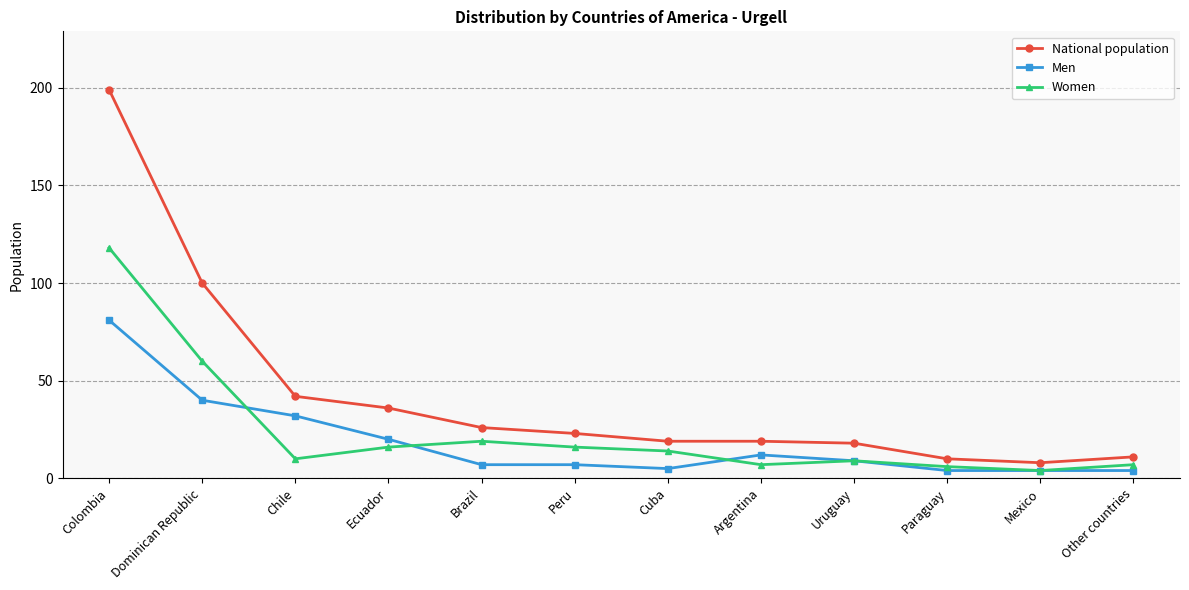

Rank the series by their average value, from lowest to highest.

Men, Women, National population